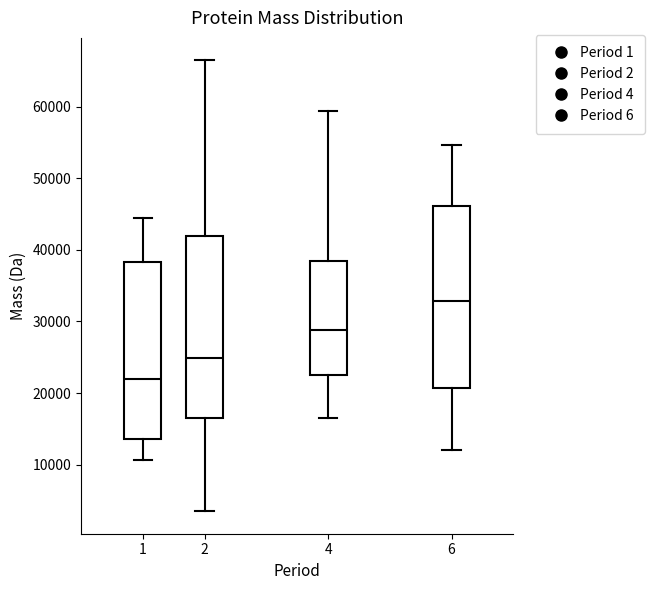

Reading left to right, read every box against the y-axis: the position of its median line, the range the box covers, and the ends of its whiskers. The values are not printed on the chart, so give them approximately, as read against the axis.

1: median 22000, box 14000 to 38000, whiskers 11000 to 44000
2: median 25000, box 16000 to 42000, whiskers 4000 to 66000
4: median 29000, box 23000 to 38000, whiskers 16000 to 59000
6: median 33000, box 21000 to 46000, whiskers 12000 to 55000